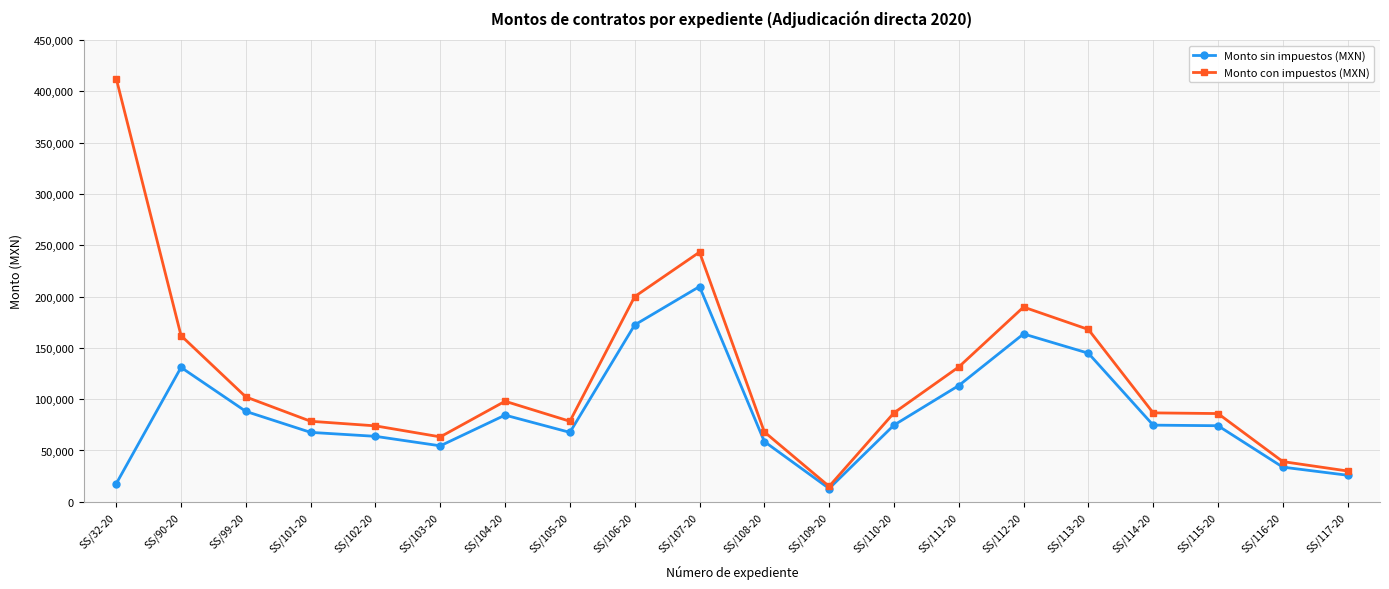

Is this an area chart (filled region under the line)?

No